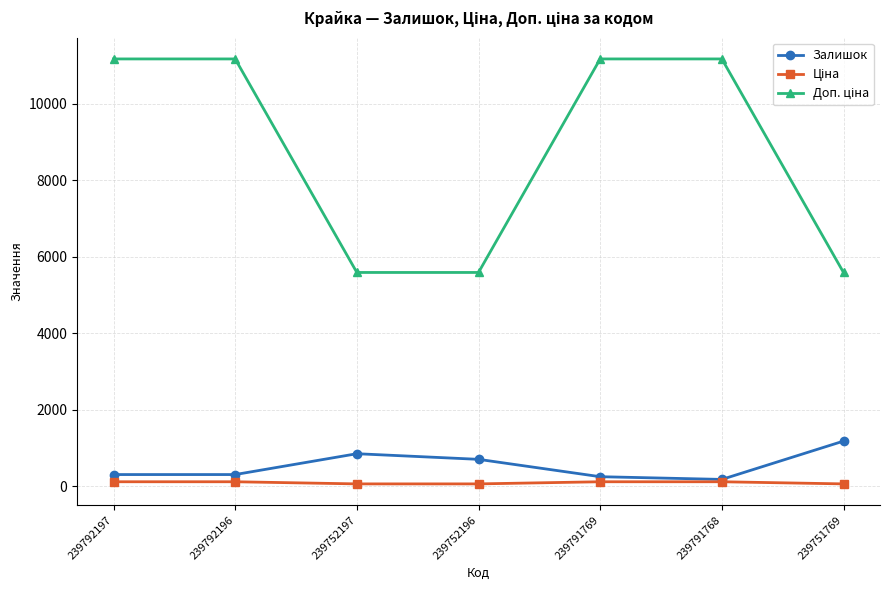

What position from the left is 239791769?

5